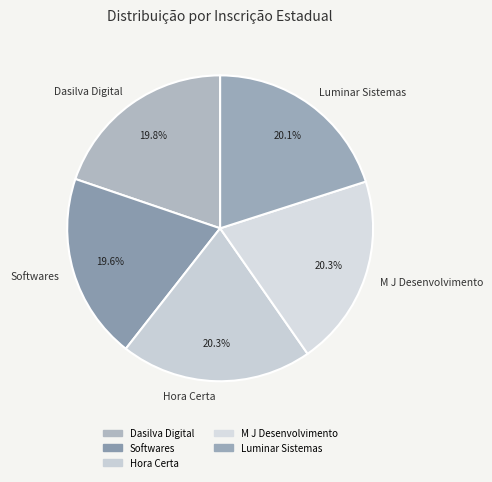

Is Dasilva Digital the majority of the pie?

No